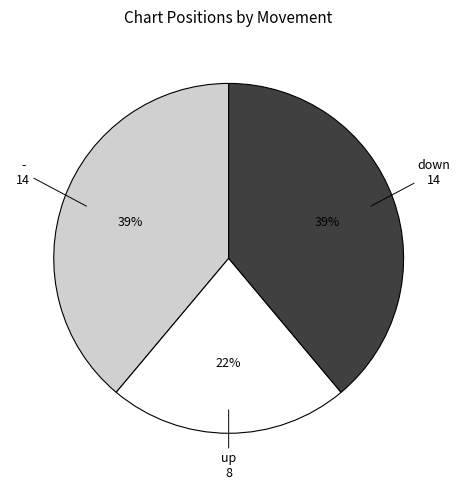

What is the ratio of the value at down to the value at -?

1.0